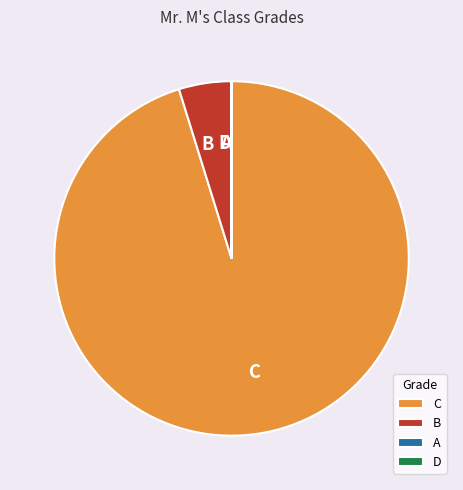

Is the sum of C and B greater than half?

Yes